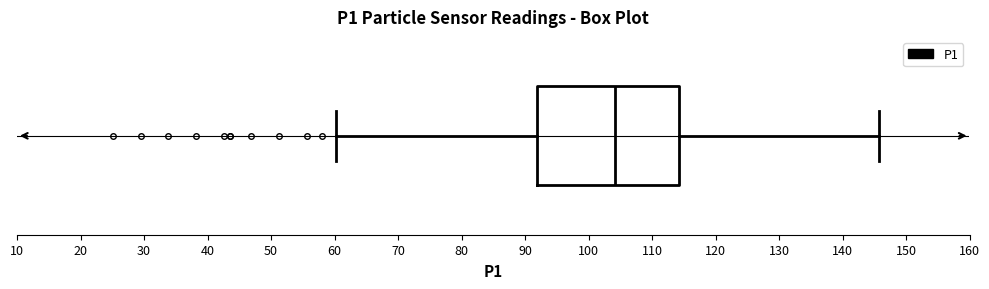

Where is the right edge of the box on the x-axis? The values are not printed on the chart, so give them approximately, as read against the axis.

114